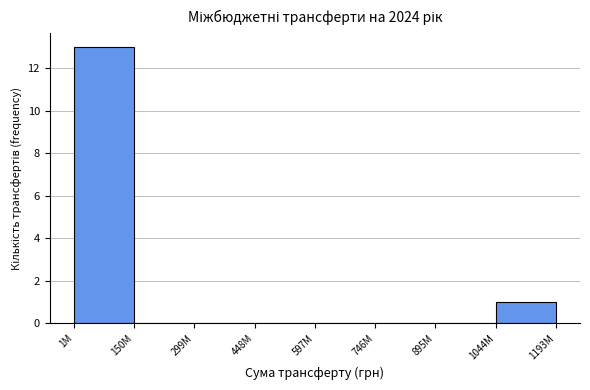

Reading right to left, list all the values displayed in this chart.

1044M=1	895M=0	746M=0	597M=0	448M=0	299M=0	150M=0	1M=13